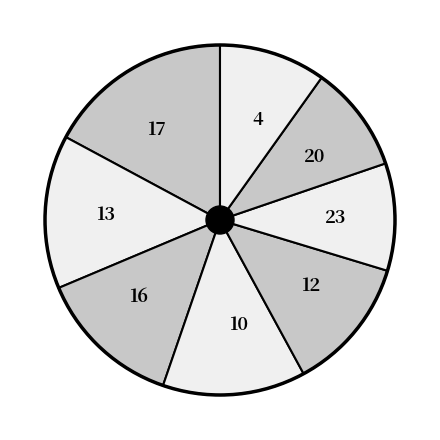

Combined, do 4 and 16 account for over 50%?

No